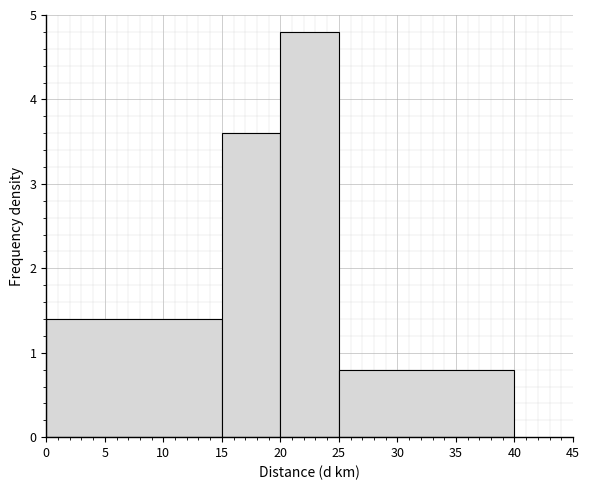

How tall is the bar that spans 0 to 15 on the x-axis? The values are not printed on the chart, so give them approximately, as read against the axis.

1.4